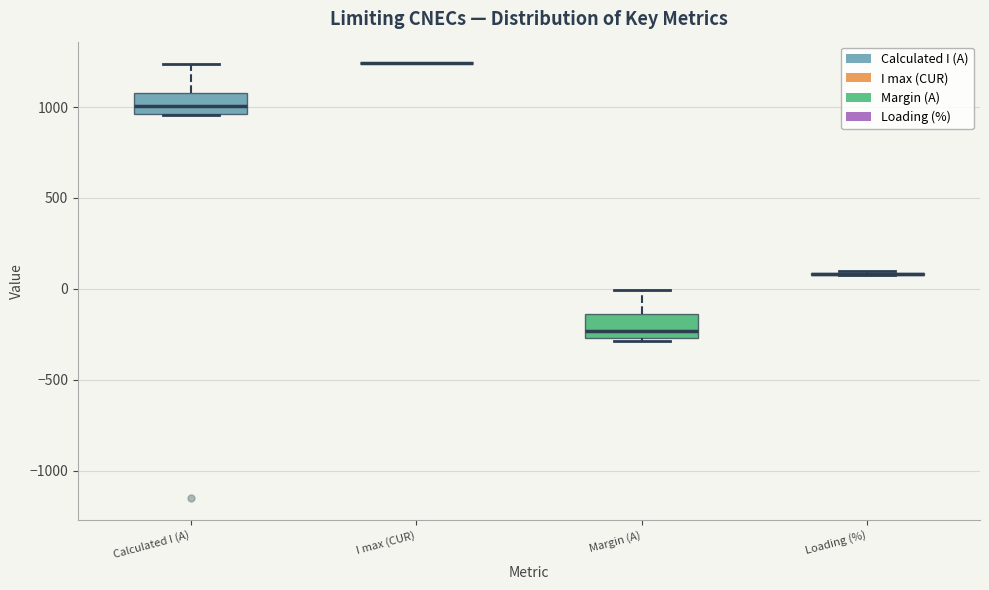

Reading left to right, transcribe this box plot: for each box, give where its median line is, the range the box spans, and where its two whiskers end, as read against the y-axis. The values are not printed on the chart, so give them approximately, as read against the axis.

Calculated I (A): median 1000, box 950 to 1100, whiskers 950 to 1250
I max (CUR): box collapsed to a line at 1250, whiskers 1250 to 1250
Margin (A): median -250 (just above the box's lower edge), box -250 to -150, whiskers -300 to 0
Loading (%): box collapsed to a line at 100, whiskers 100 to 100